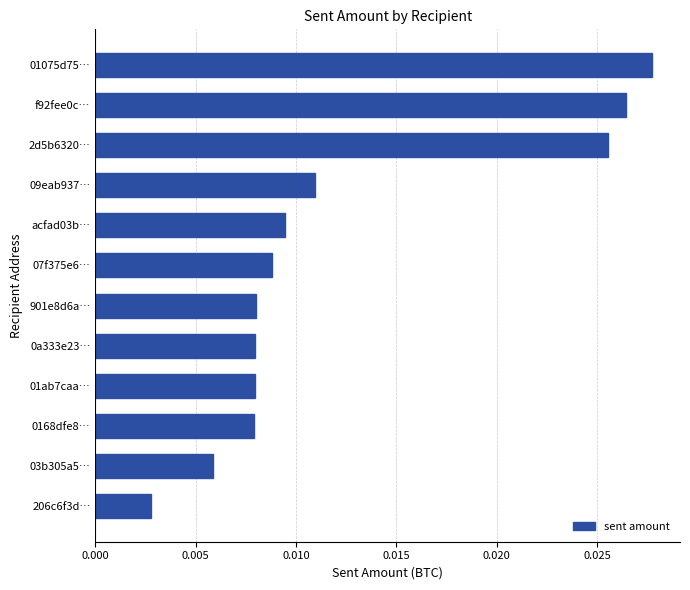

At which category does the chart reach its peak across all series?

01075d75…